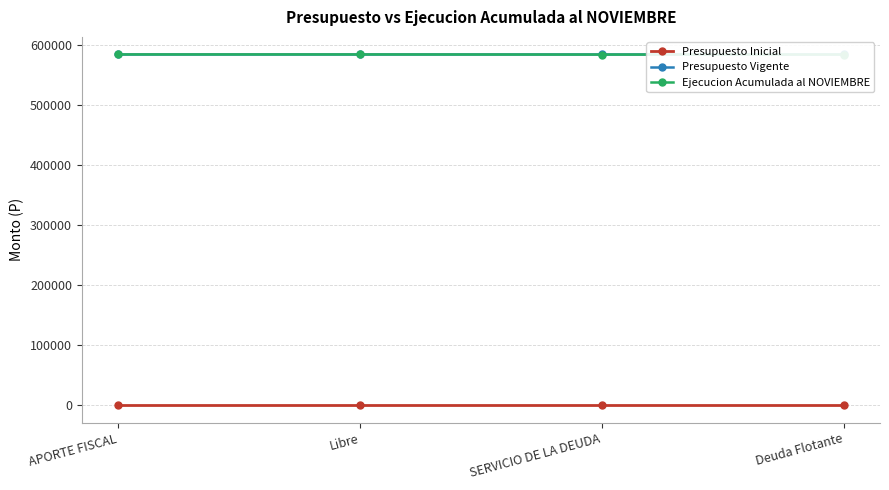

What is the label of the 1st point from the left?

APORTE FISCAL